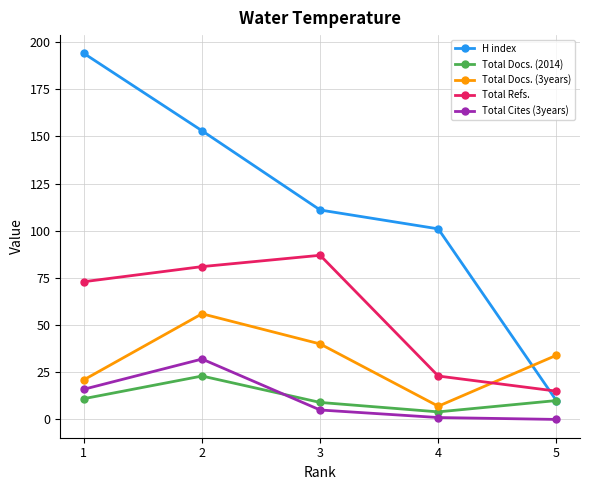

How many lines are shown in the chart?

5